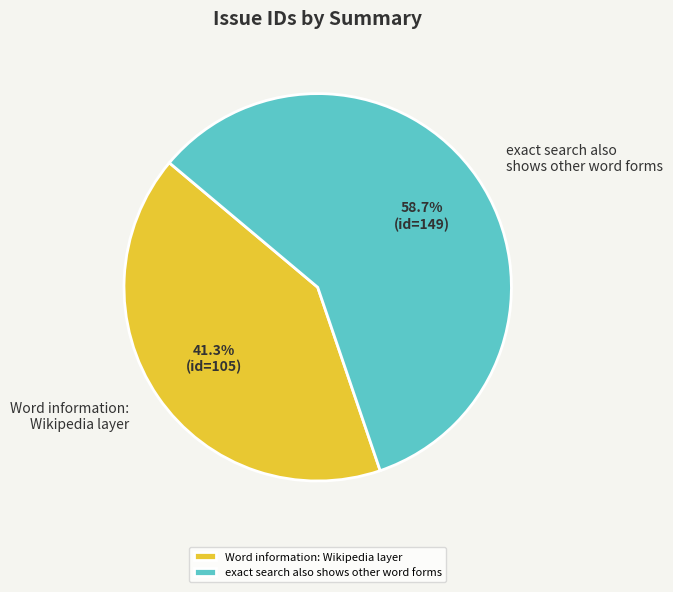

Count the number of slices in the pie.

2